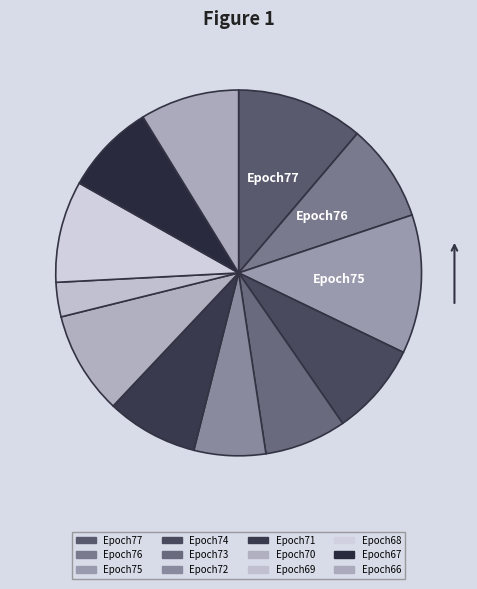

Which has a higher value, Epoch74 or Epoch69?

Epoch74